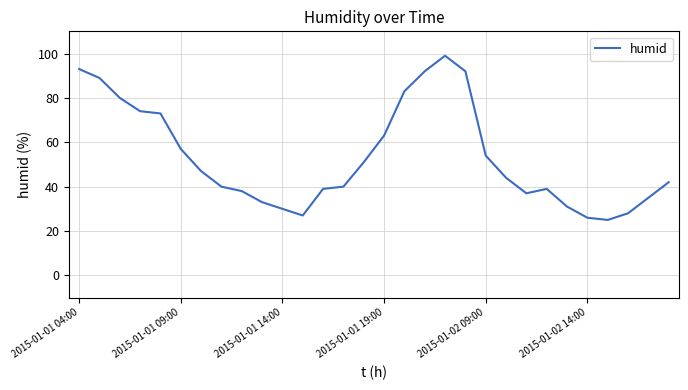

What is the difference between the maximum and minimum values?

74